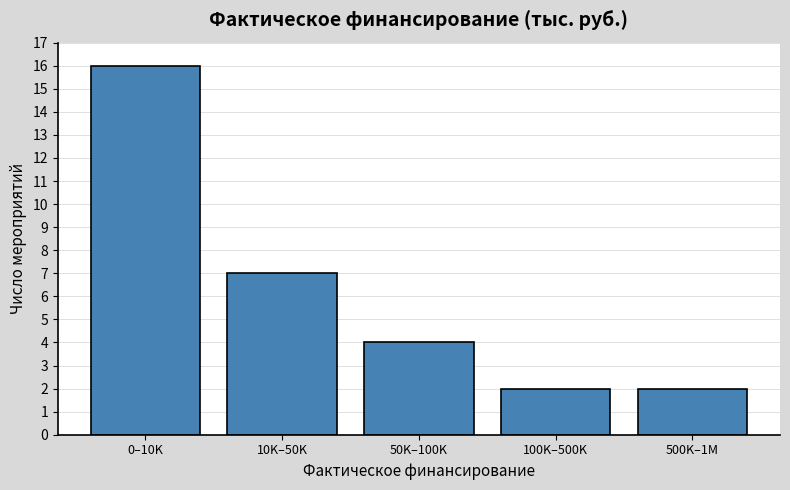

Reading right to left, extract all data points from this chart.

500K–1M=2	100K–500K=2	50K–100K=4	10K–50K=7	0–10K=16